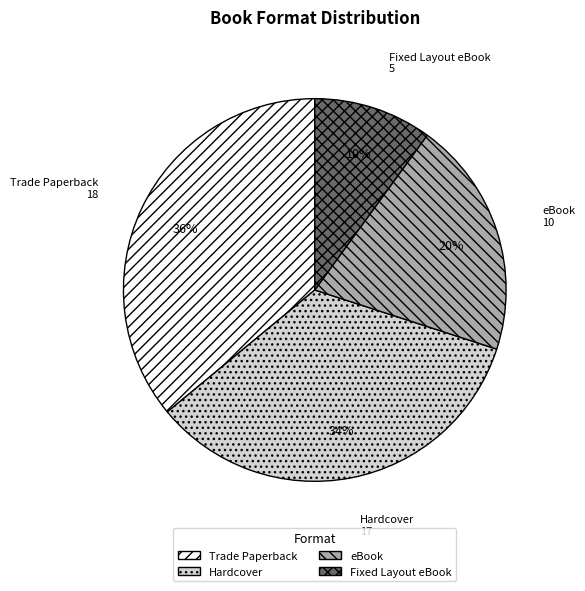

Rank the categories by value from lowest to highest.

Fixed Layout eBook, eBook, Hardcover, Trade Paperback